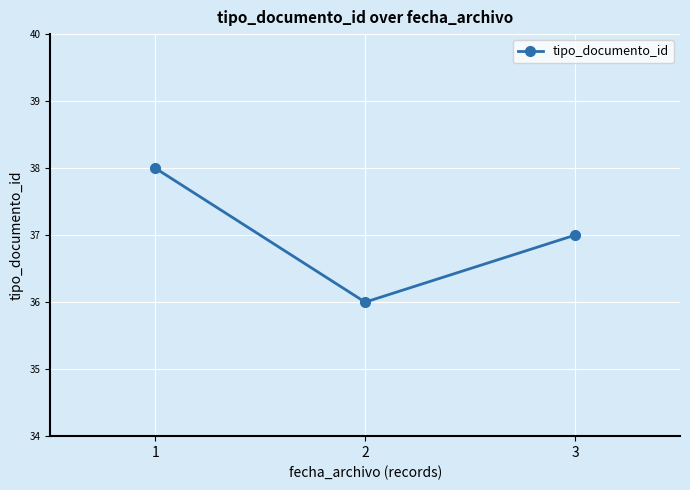

Reading left to right, transcribe all the data shown in this chart.

1=38	2=36	3=37